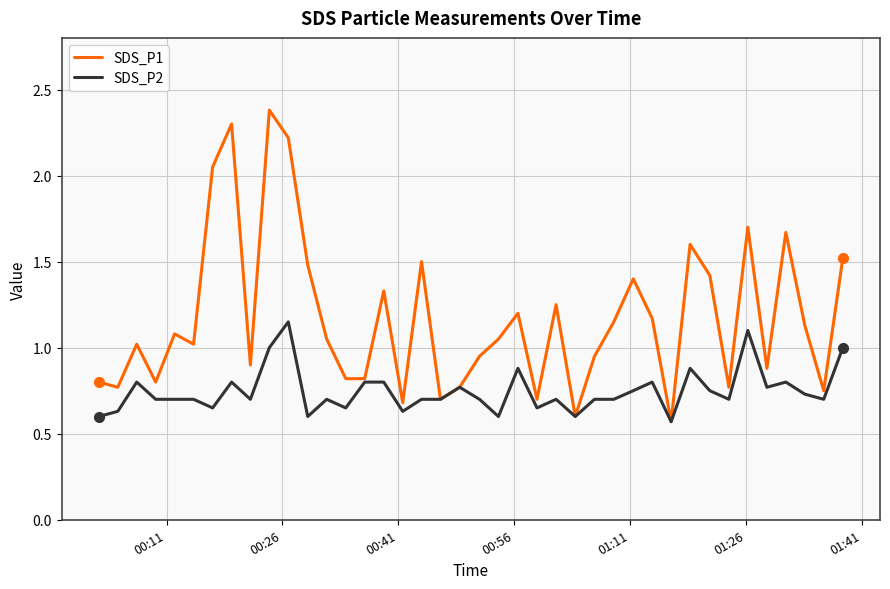

What are all the series names shown in the legend?

SDS_P1, SDS_P2